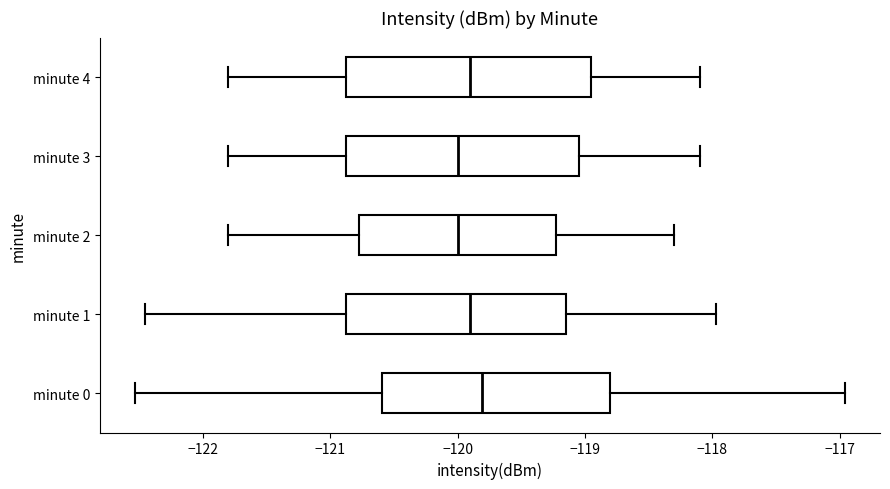

Reading bottom to top, read every box against the x-axis: the position of its median line, the range the box covers, and the ends of its whiskers. The values are not printed on the chart, so give them approximately, as read against the axis.

minute 0: median -119.8, box -120.6 to -118.8, whiskers -122.5 to -117.0
minute 1: median -119.9, box -120.9 to -119.1, whiskers -122.5 to -118.0
minute 2: median -120.0, box -120.8 to -119.2, whiskers -121.8 to -118.3
minute 3: median -120.0, box -120.9 to -119.0, whiskers -121.8 to -118.1
minute 4: median -119.9, box -120.9 to -118.9, whiskers -121.8 to -118.1